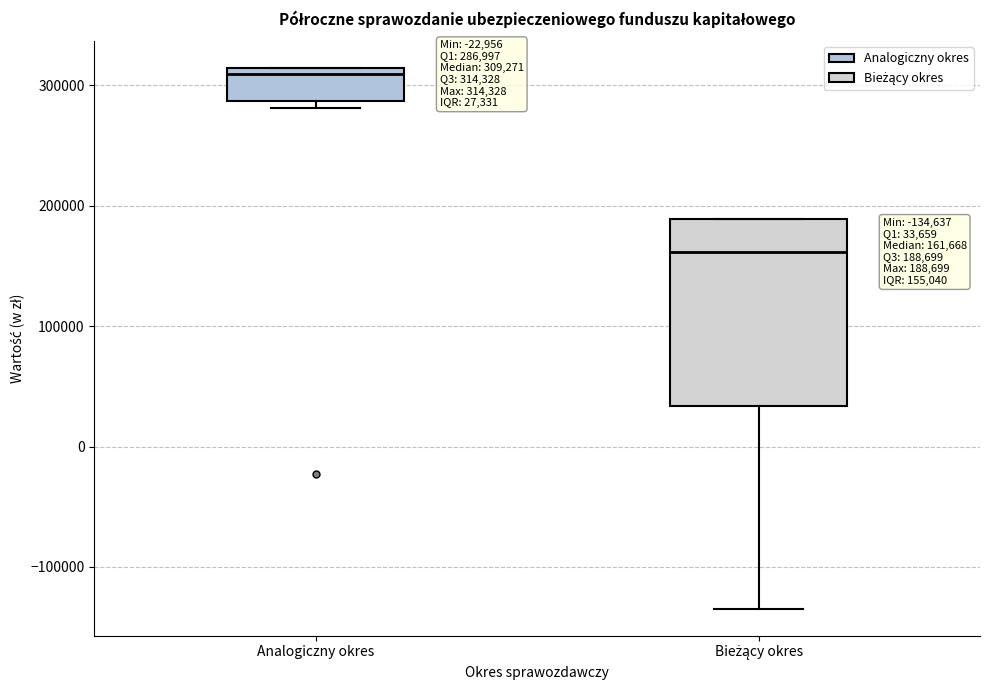

Which box is the tallest, from its lower edge to its upper edge?

Bieżący okres